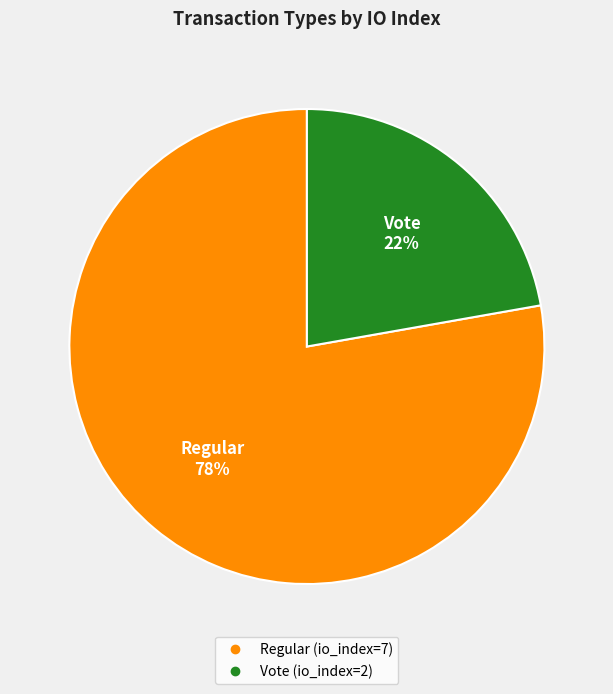

Which has a higher value, Vote or Regular?

Regular